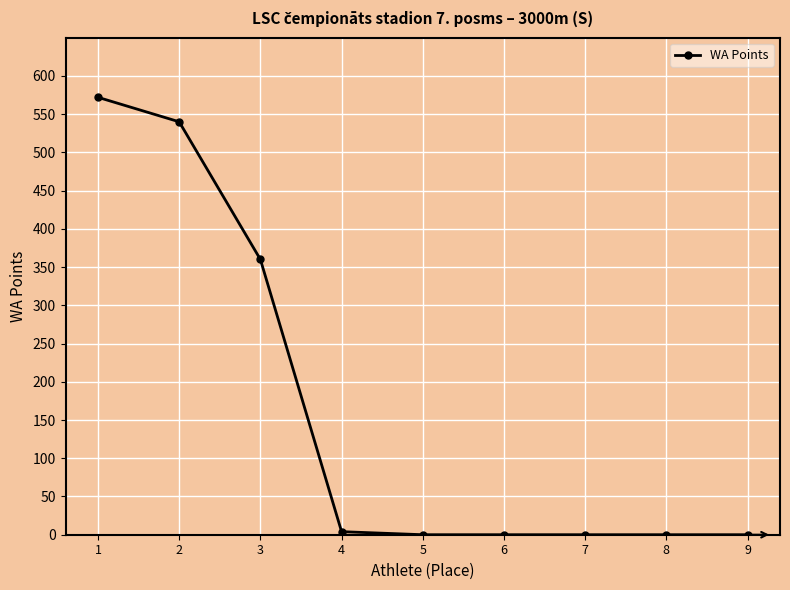

True or false: there are more than 2 points higher than both neighbors.

False